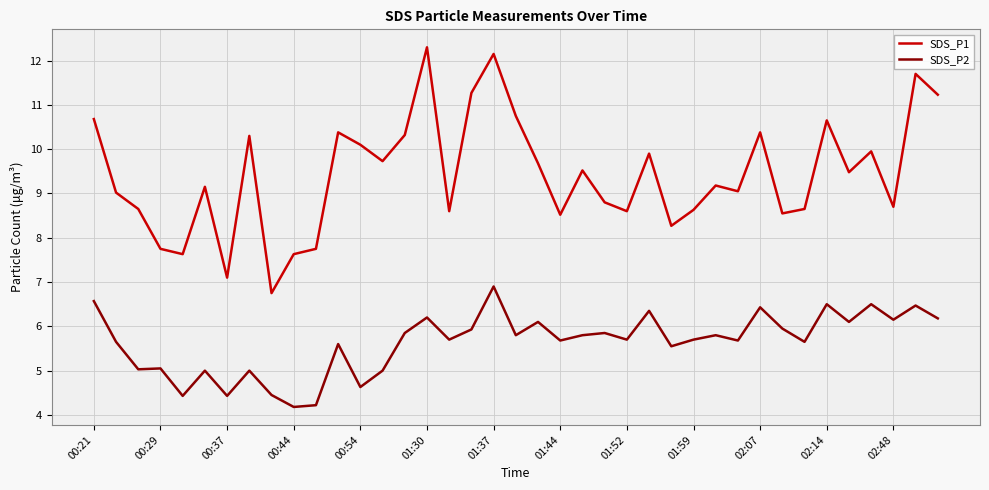

True or false: SDS_P1 and SDS_P2 cross at least once.

False